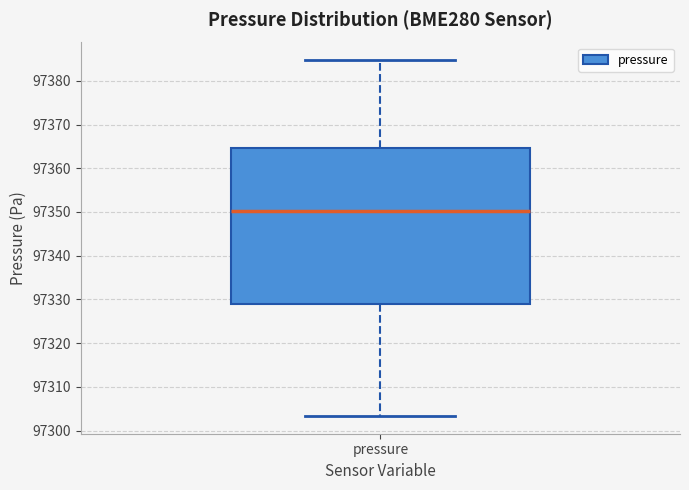

Transcribe this box plot: give where the median line is, the range the box spans, and where the two whiskers end, as read against the y-axis. The values are not printed on the chart, so give them approximately, as read against the axis.

median 97350, box 97329 to 97365, whiskers 97303 to 97385